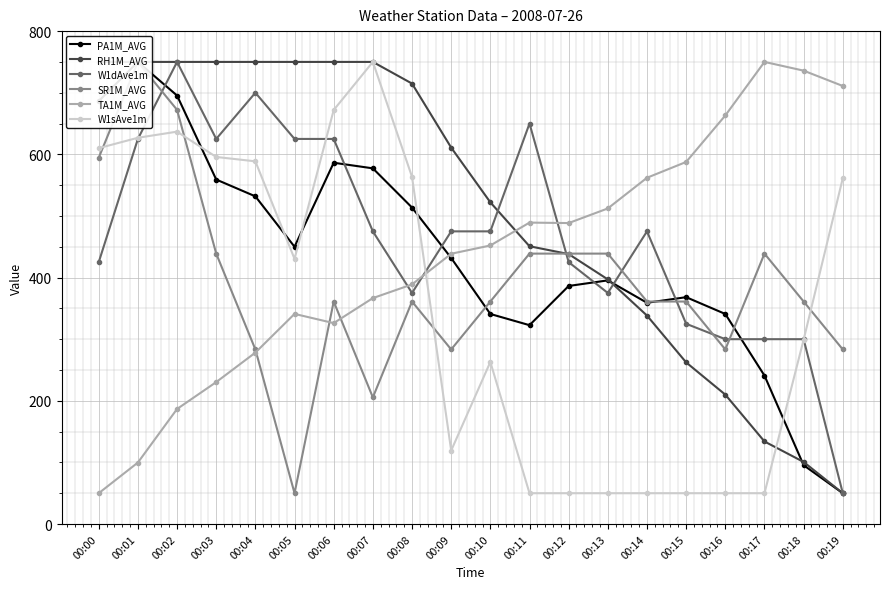

List the series in order of their peak value, lowest first.

PA1M_AVG, RH1M_AVG, W1dAve1m, SR1M_AVG, TA1M_AVG, W1sAve1m